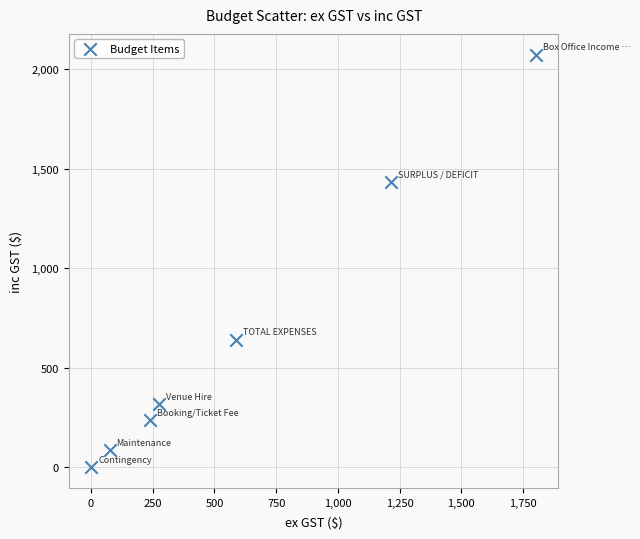

What is the range of X values (max minus min)?

1803.3